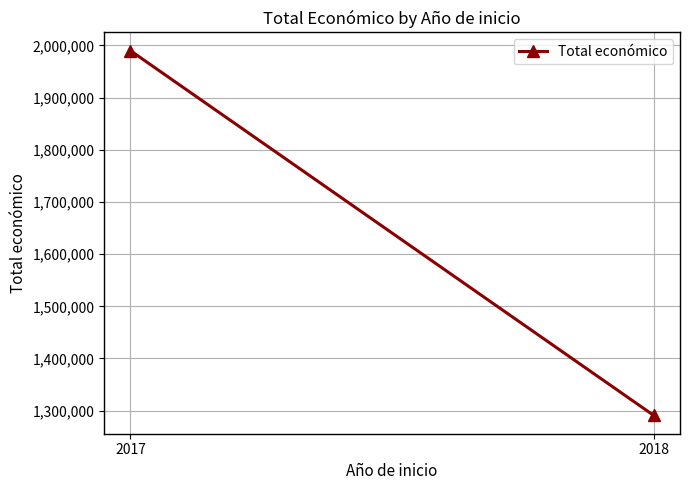

At which label does the data first exceed 1989855?

2017